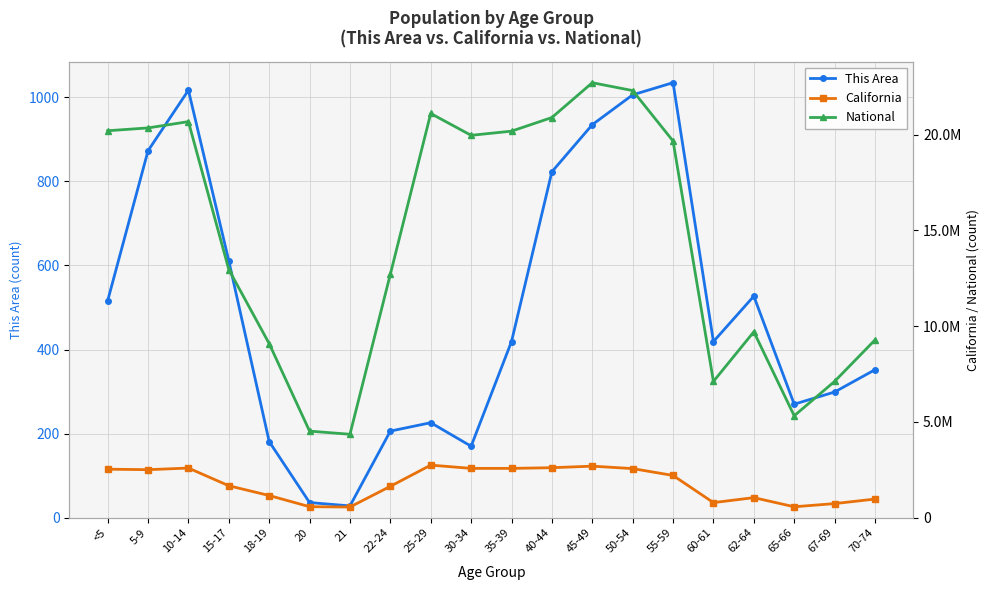

True or false: California has more than 0 interior local peaks.

True